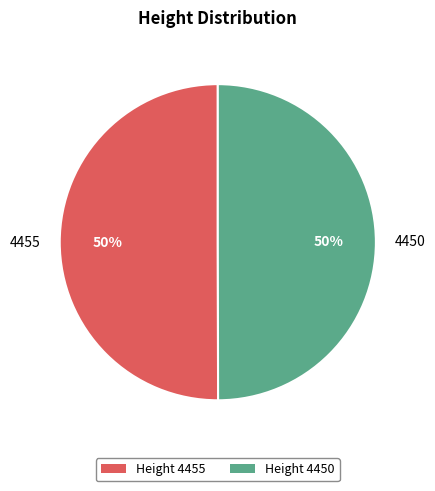

True or false: 4455 accounts for 50% of the total.

True